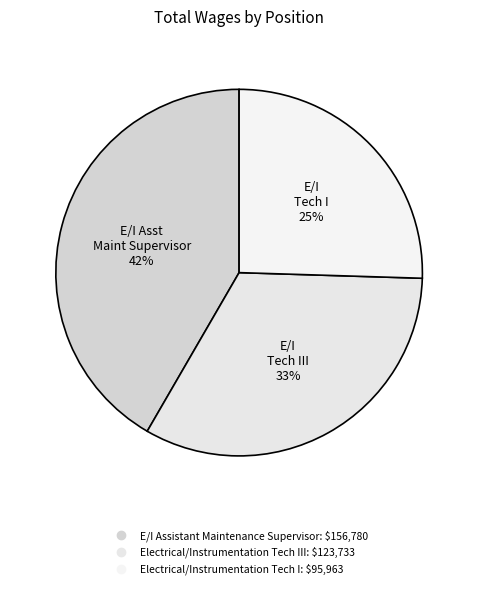

How many slices are in this pie chart?

3